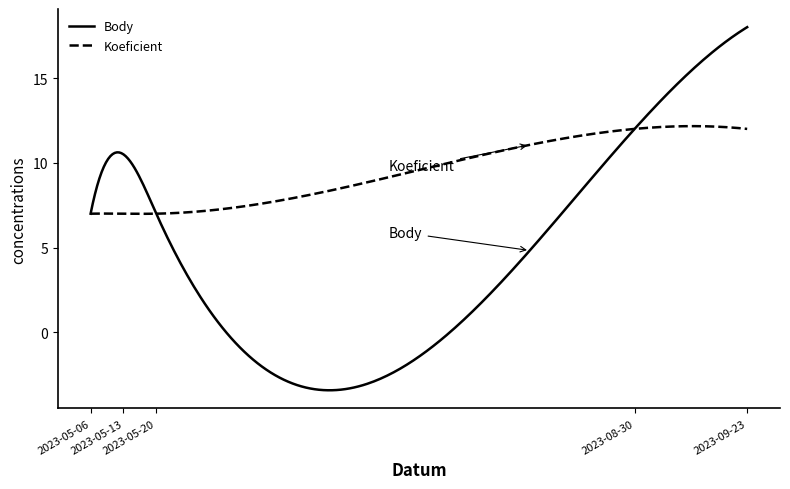

Which series has the largest total across all categories?

Koeficient